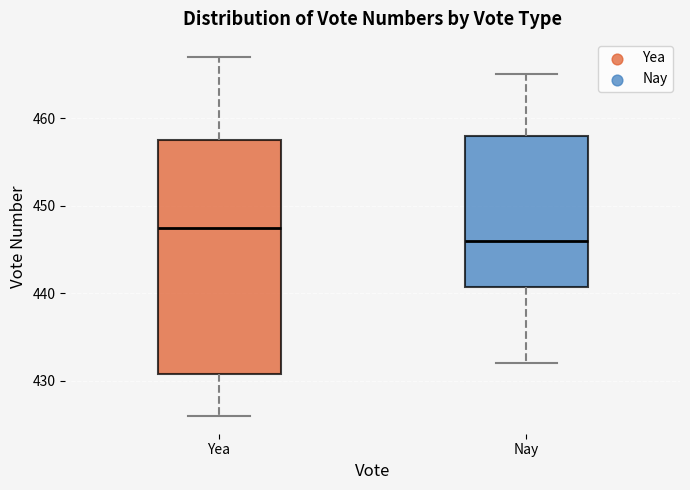

Reading left to right, transcribe this box plot: for each box, give where its median line is, the range the box spans, and where its two whiskers end, as read against the y-axis. The values are not printed on the chart, so give them approximately, as read against the axis.

Yea: median 448, box 431 to 458, whiskers 426 to 467
Nay: median 446, box 441 to 458, whiskers 432 to 465